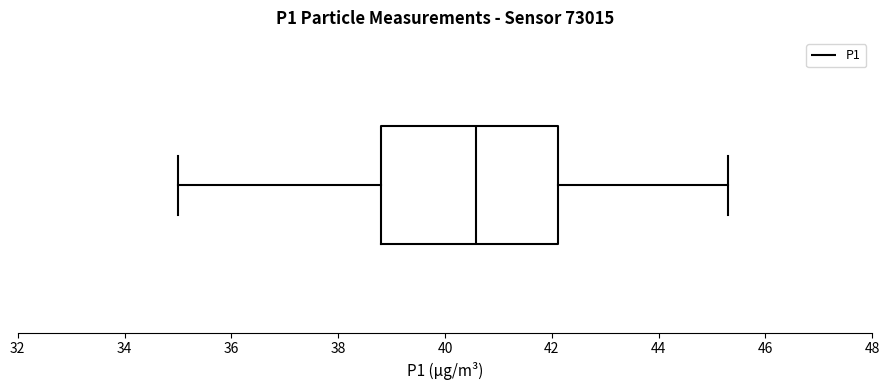

Transcribe this box plot: give where the median line is, the range the box spans, and where the two whiskers end, as read against the x-axis. The values are not printed on the chart, so give them approximately, as read against the axis.

median 40.6, box 38.8 to 42.2, whiskers 35.0 to 45.4